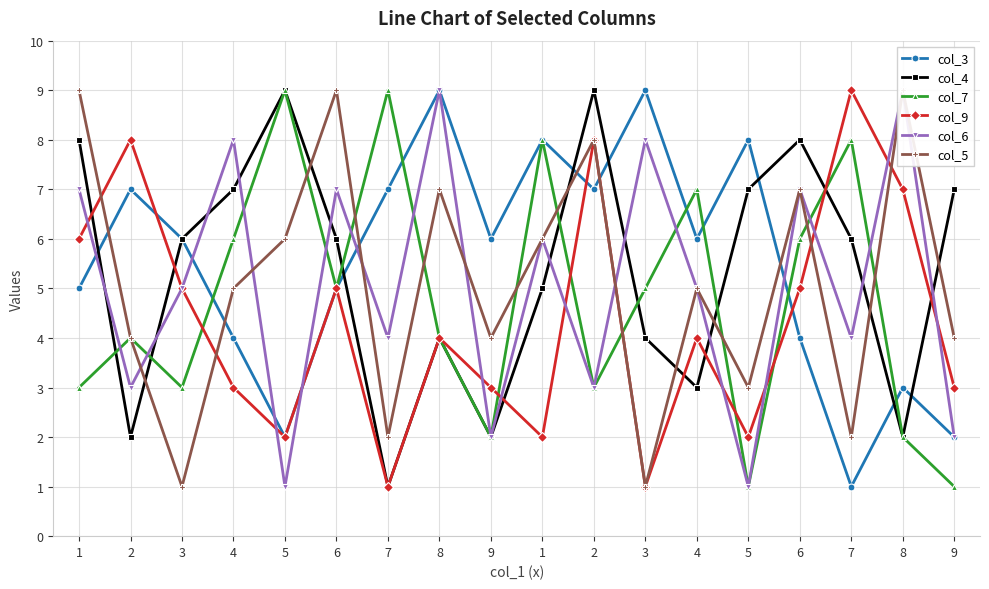

Which has a higher value, 2 or 7?

2